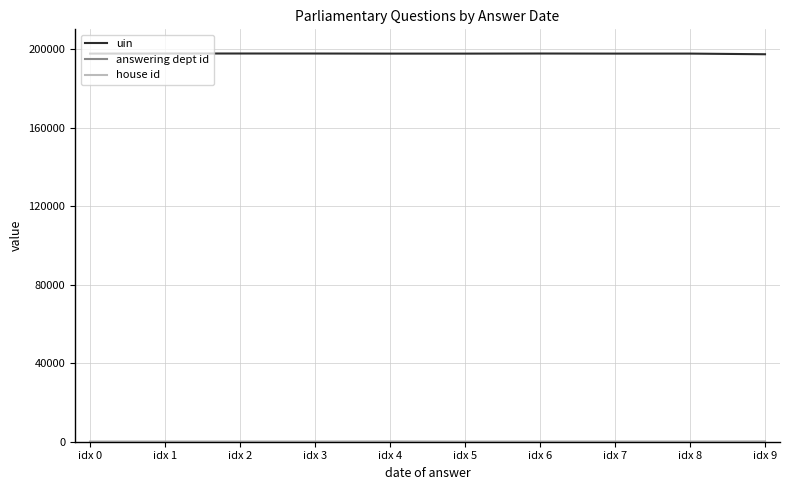

The value of uin at idx 8 is 197644. True or false?

True